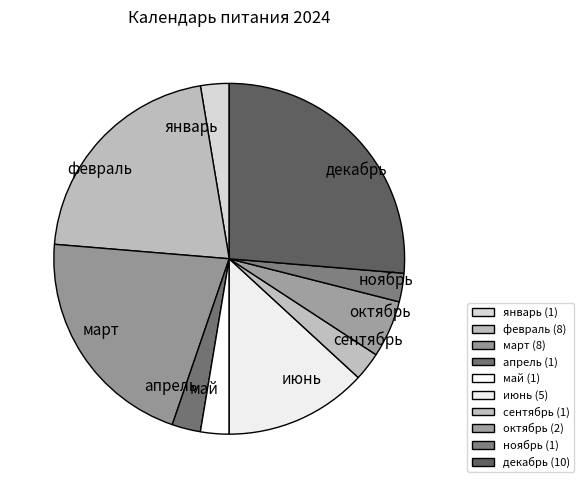

True or false: март accounts for 21% of the total.

True